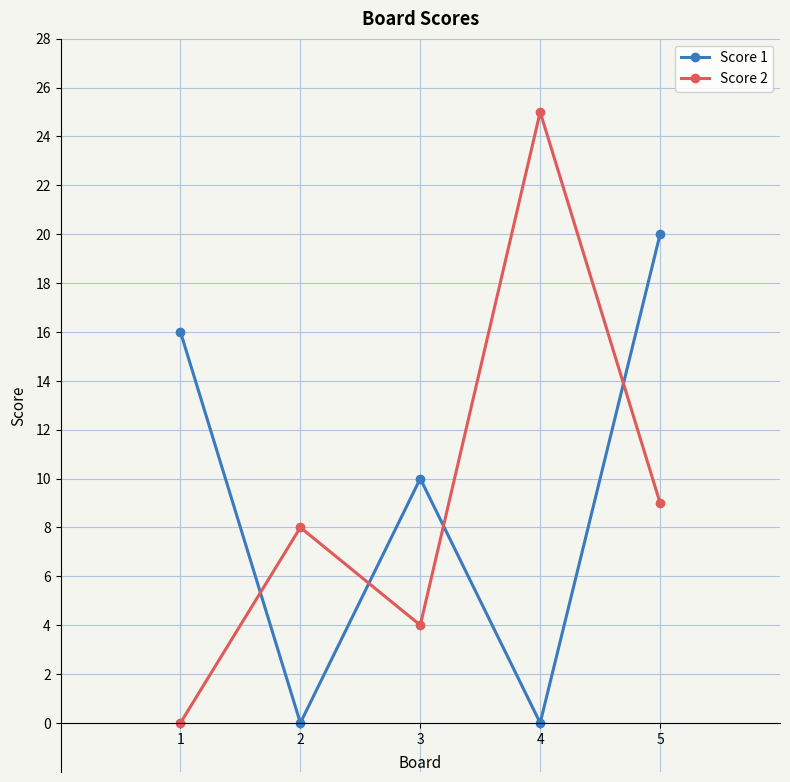

The Score 1 series shows 3 at 3. True or false?

False